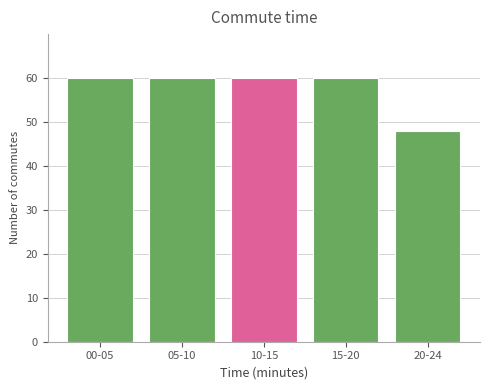

Reading left to right, extract all data points from this chart.

60	60	60	60	48